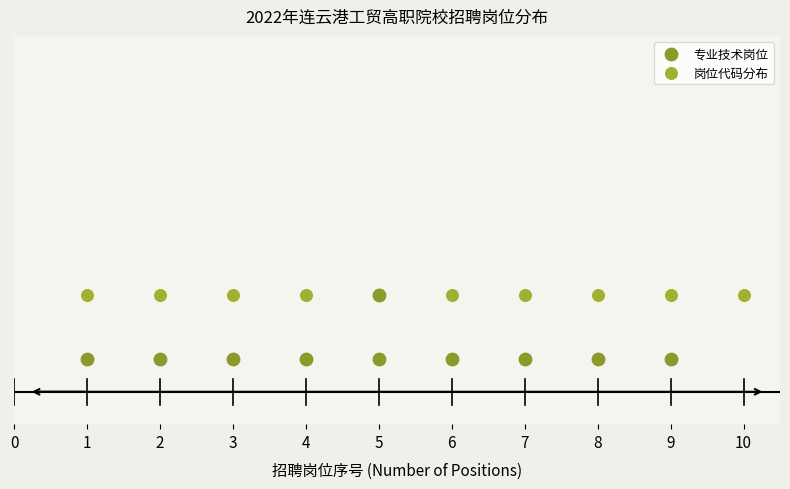

Which series contains the lowest Y value?

专业技术岗位